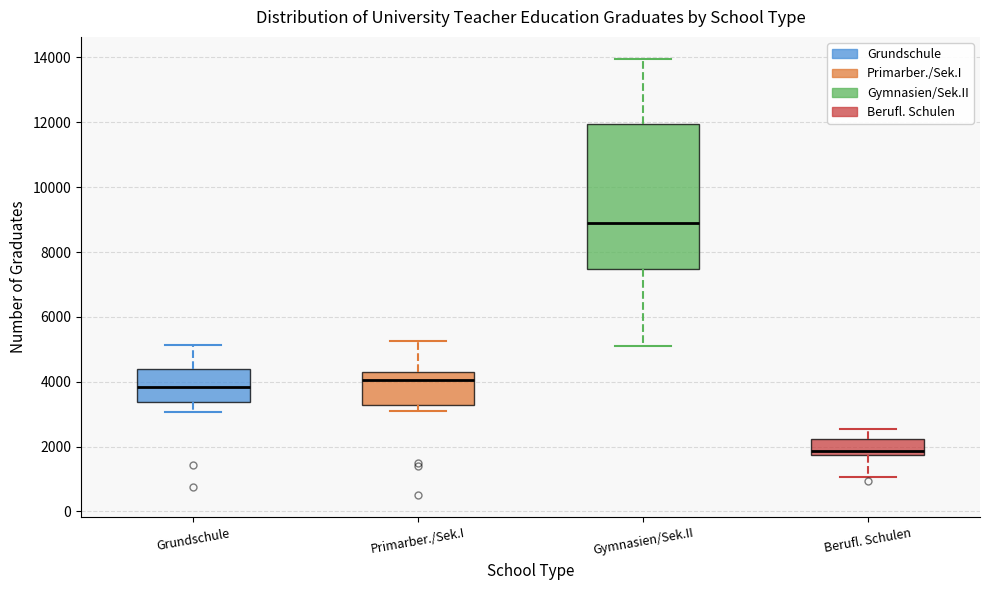

Where is the upper edge of the box for Grundschule on the y-axis? The values are not printed on the chart, so give them approximately, as read against the axis.

4400